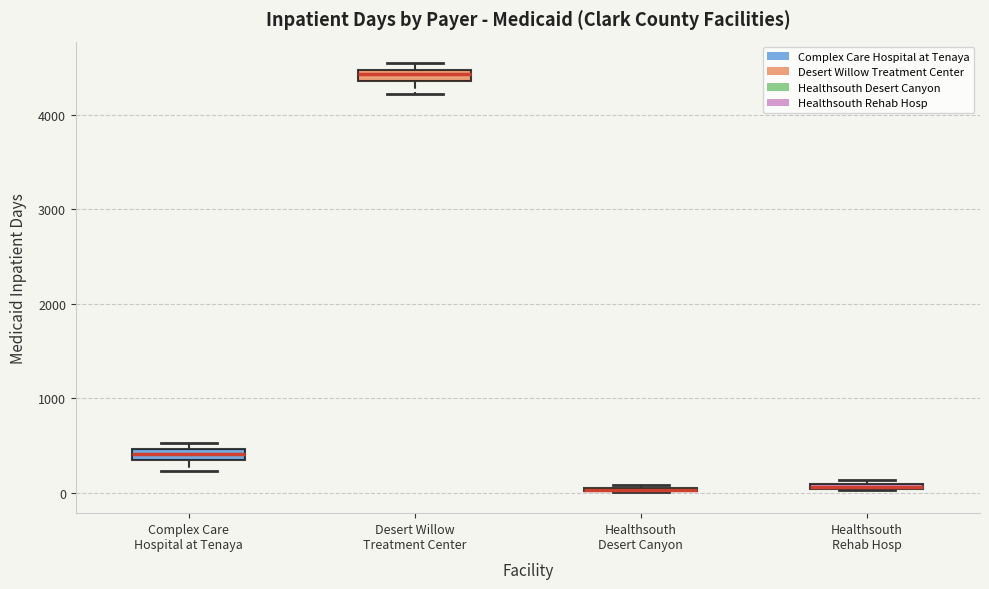

Where is the lower edge of the box for Healthsouth Rehab Hosp on the y-axis? The values are not printed on the chart, so give them approximately, as read against the axis.

0